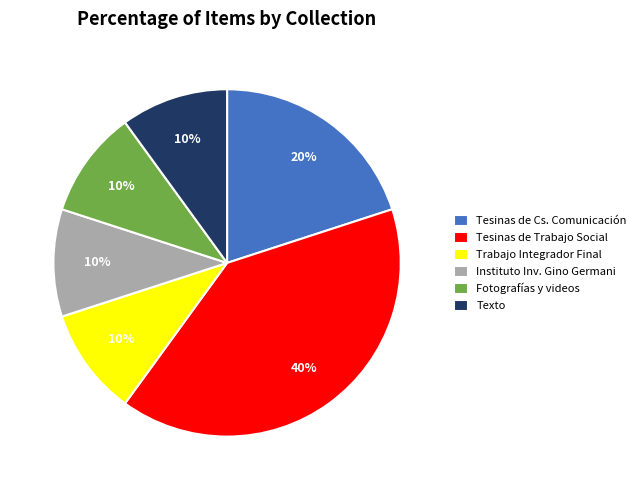

How many slices are in this pie chart?

6